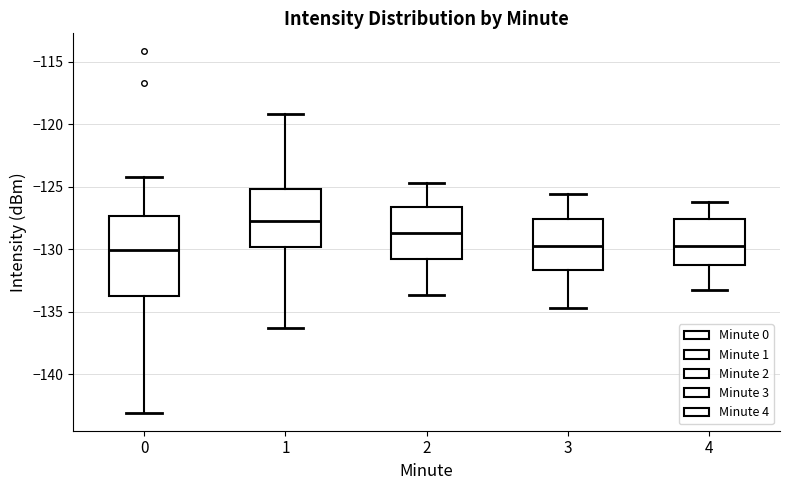

Reading left to right, transcribe this box plot: for each box, give where its median line is, the range the box spans, and where its two whiskers end, as read against the y-axis. The values are not printed on the chart, so give them approximately, as read against the axis.

0: median -130.0, box -134.0 to -127.5, whiskers -143.0 to -124.0
1: median -127.5, box -130.0 to -125.0, whiskers -136.5 to -119.0
2: median -128.5, box -131.0 to -126.5, whiskers -133.5 to -124.5
3: median -130.0, box -131.5 to -127.5, whiskers -134.5 to -125.5
4: median -129.5, box -131.0 to -127.5, whiskers -133.0 to -126.0